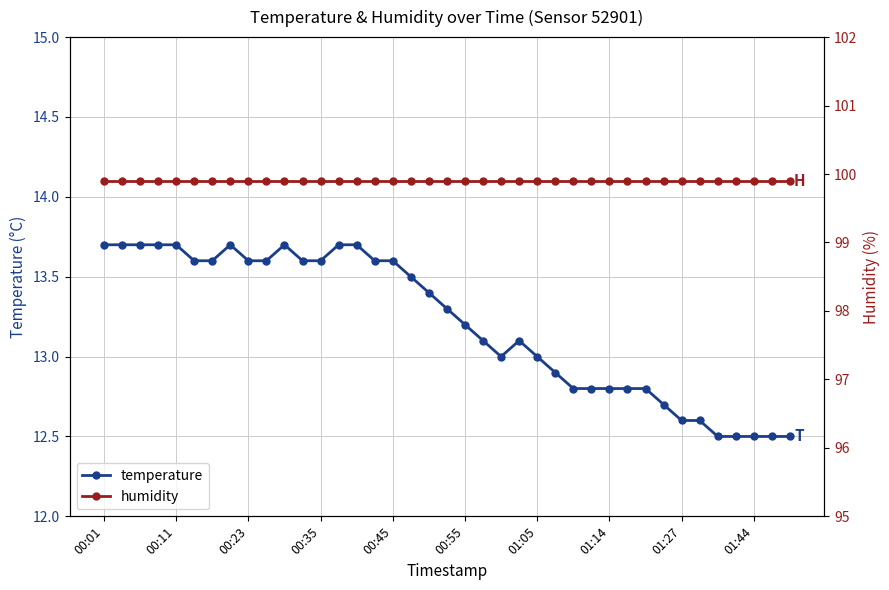

Rank the series by their maximum value, from highest to lowest.

humidity, temperature